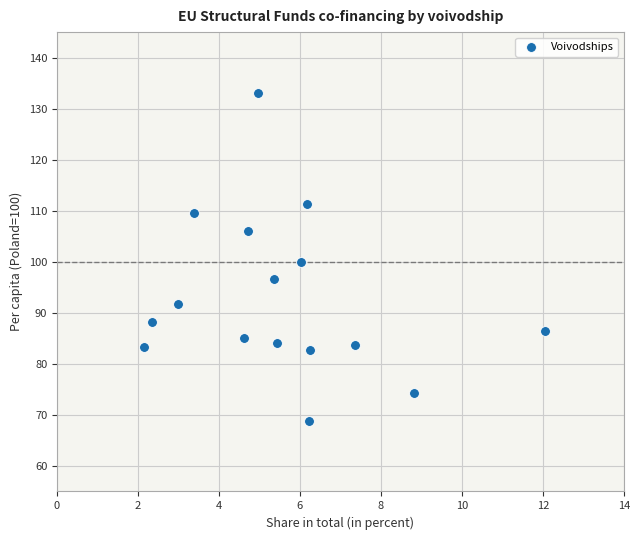

What is the range of Y values (max minus min)?

64.3